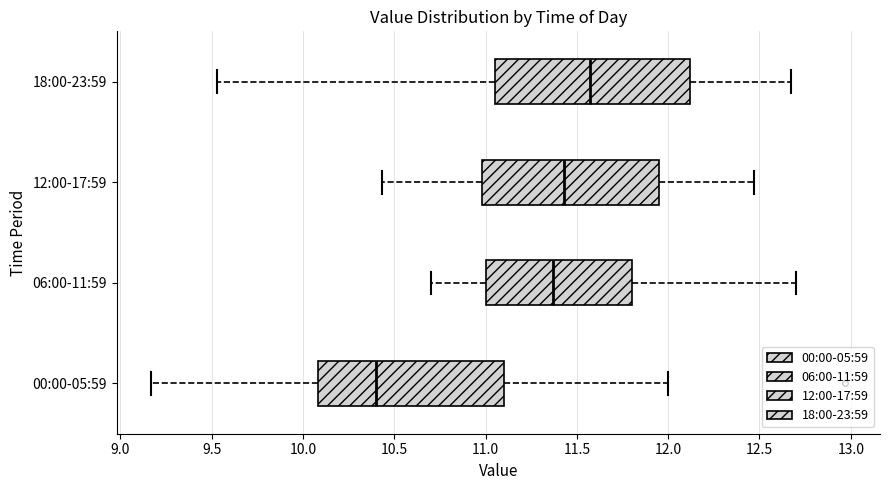

Reading bottom to top, transcribe this box plot: for each box, give where its median line is, the range the box spans, and where its two whiskers end, as read against the x-axis. The values are not printed on the chart, so give them approximately, as read against the axis.

00:00-05:59: median 10.40, box 10.10 to 11.10, whiskers 9.15 to 12.00
06:00-11:59: median 11.35, box 11.00 to 11.80, whiskers 10.70 to 12.70
12:00-17:59: median 11.45, box 11.00 to 11.95, whiskers 10.45 to 12.45
18:00-23:59: median 11.55, box 11.05 to 12.10, whiskers 9.55 to 12.65